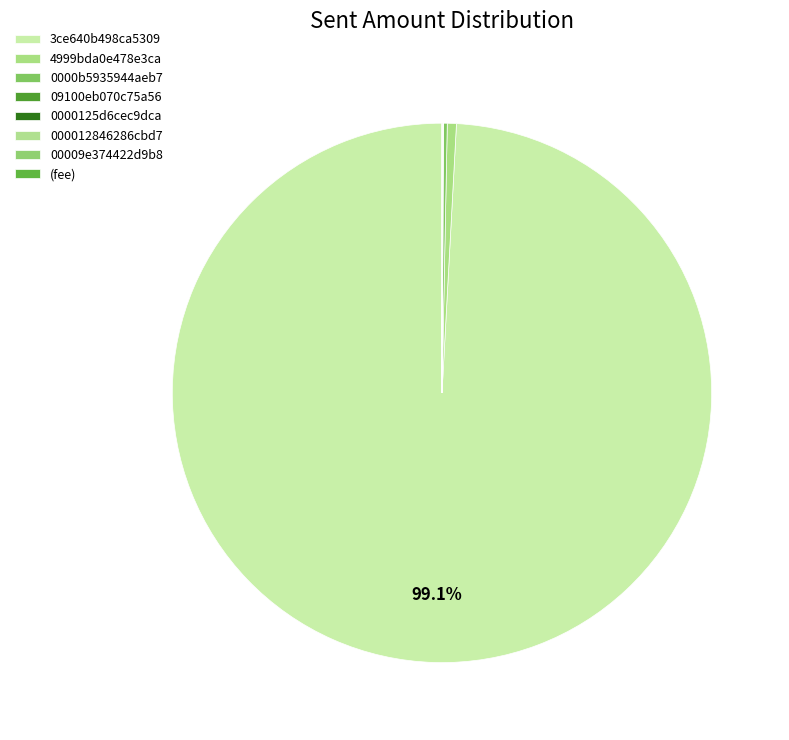

Which category has the biggest portion of the pie?

3ce640b498ca5309